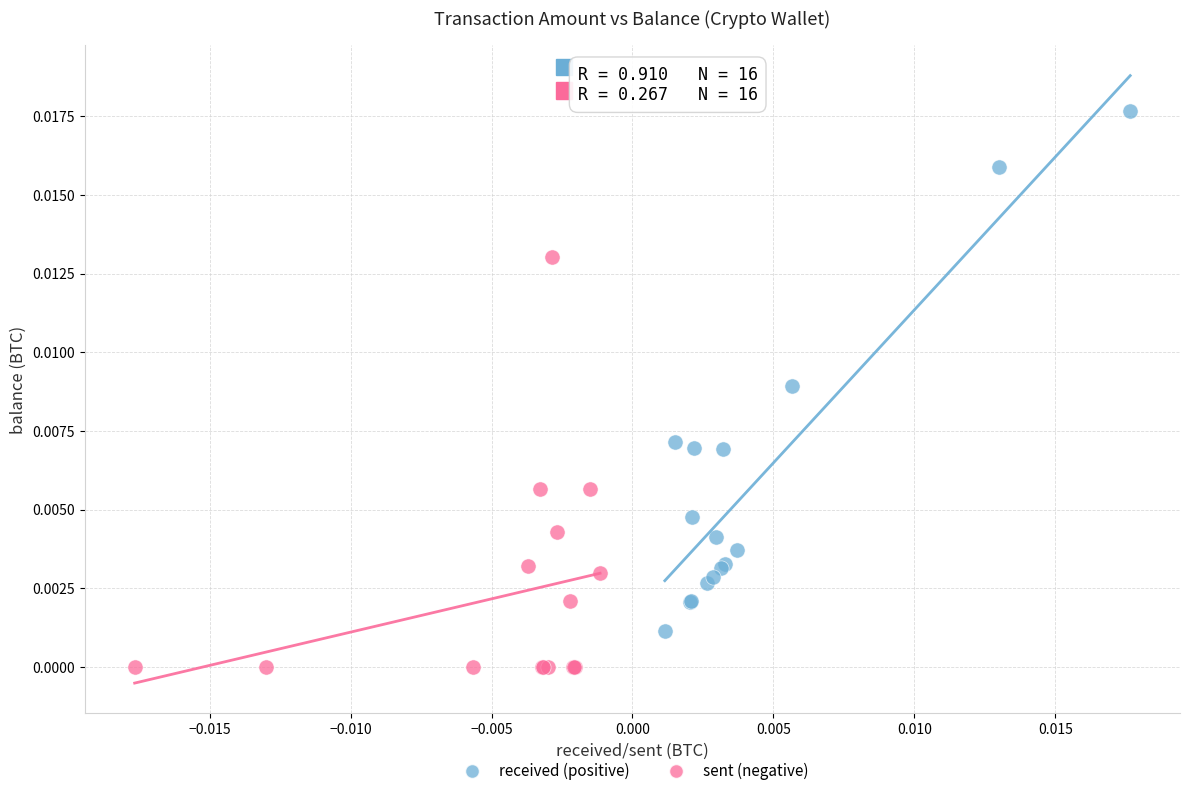

Which series contains the highest Y value?

received (positive)